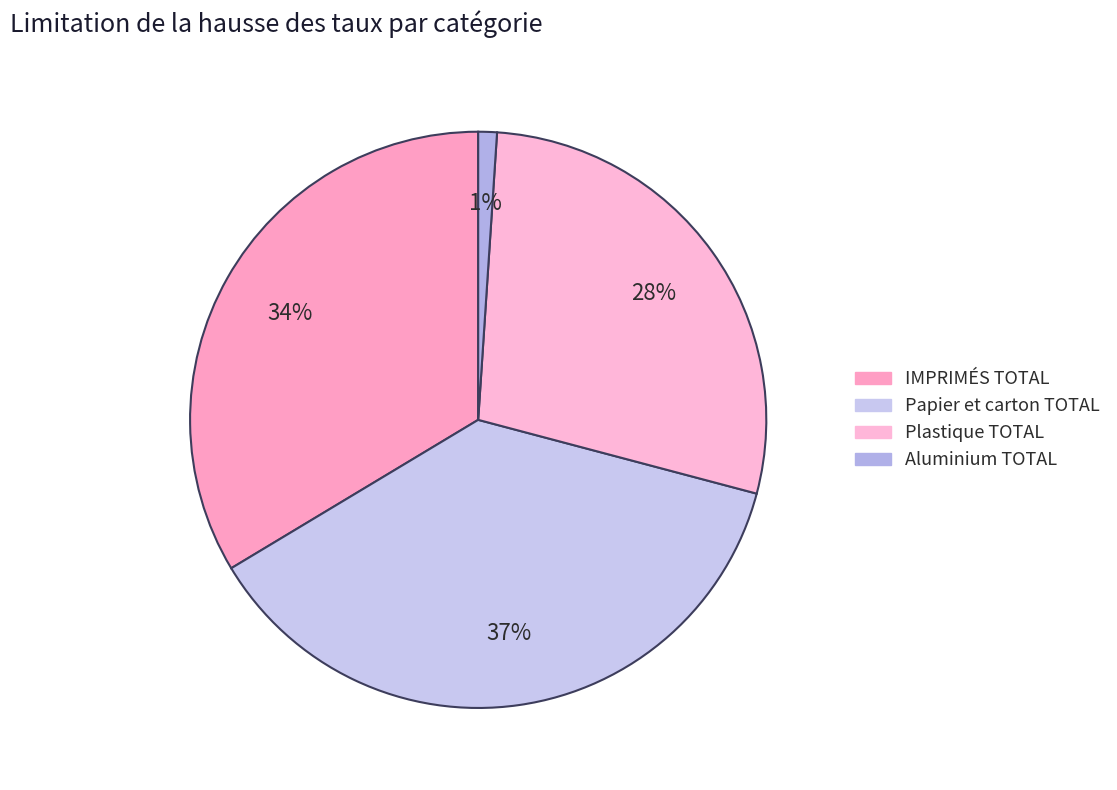

The Papier et carton TOTAL slice represents 37% of the pie. True or false?

True